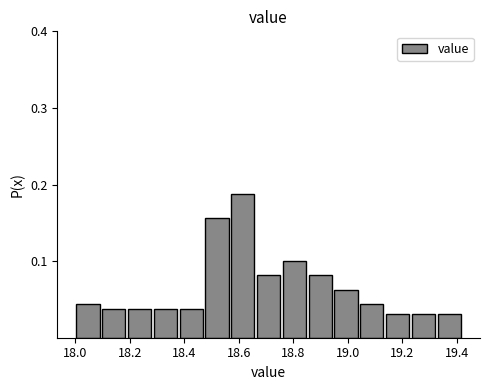

What is the height of the bar covering 18.86 to 18.94 on the x-axis? Neither the bar edges nor the heights are printed on the chart, so give them approximately, as read against the axes.

0.08